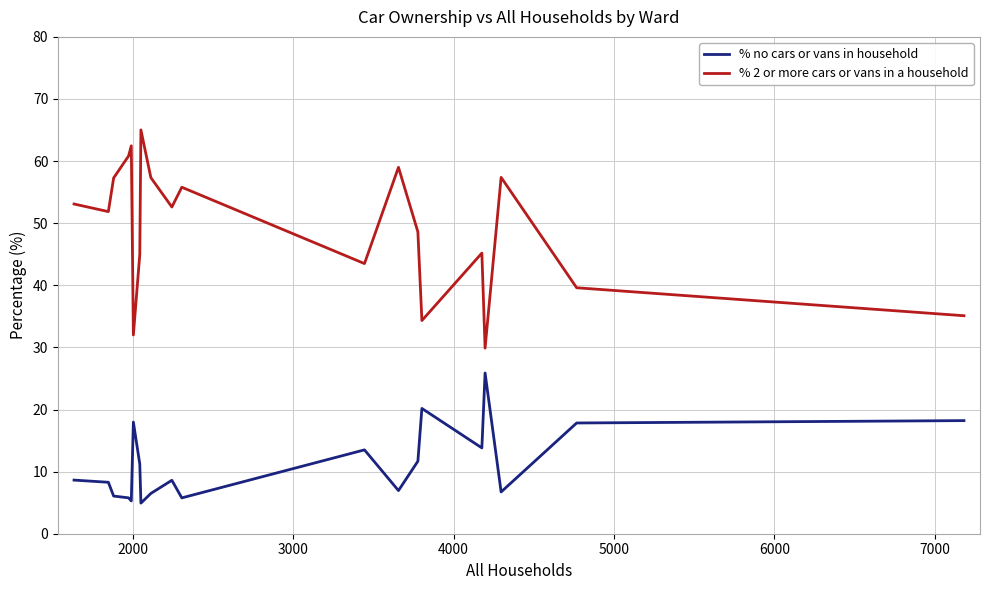

What is the greatest value displayed?

65.0